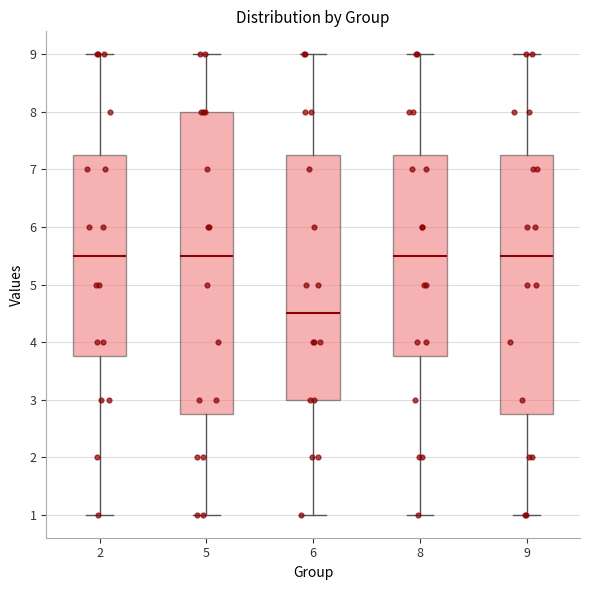

Which box is the tallest, from its lower edge to its upper edge?

5